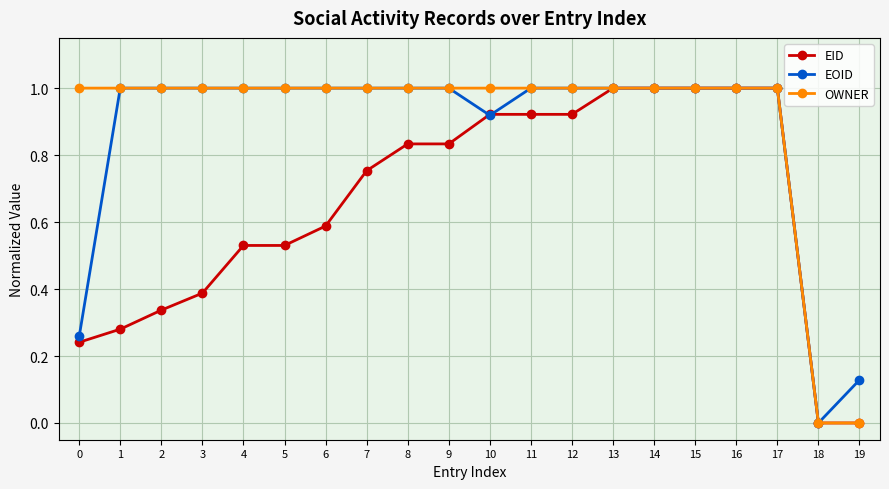

What is the difference between the EID values at 16 and 3?

0.6